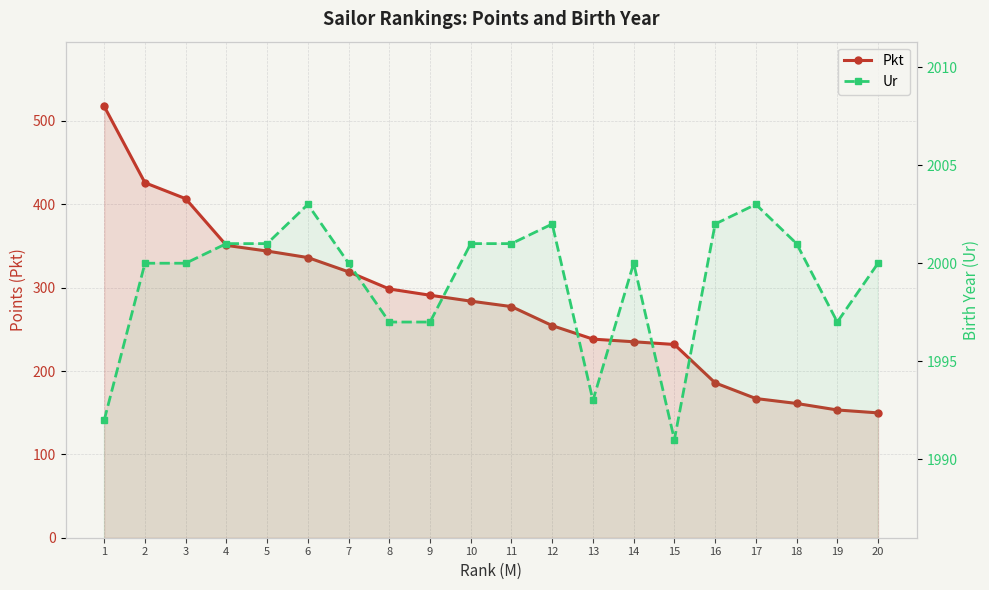

At which label does Pkt reach its peak?

1